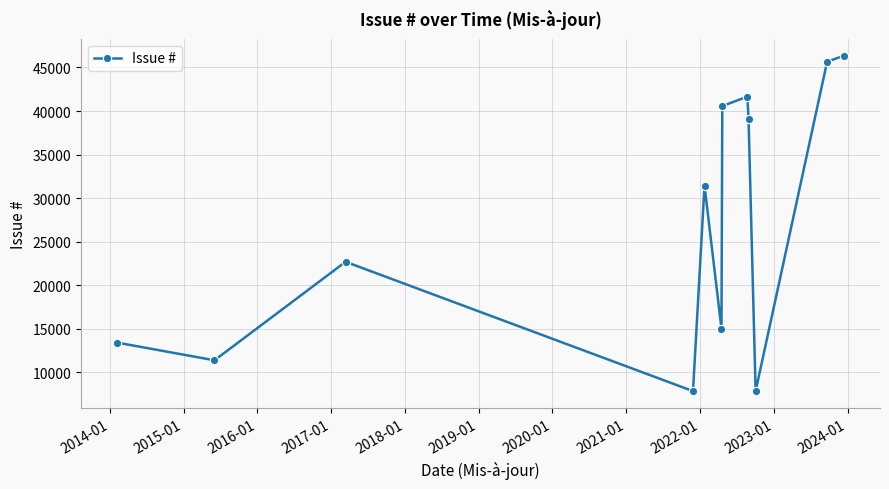

True or false: the data has more than 0 interior local peaks.

True